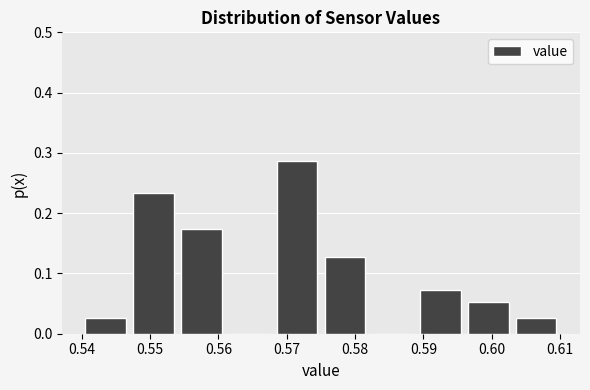

What is the height of the bar covering 0.603 to 0.610 on the x-axis? The values are not printed on the chart, so give them approximately, as read against the axis.

0.03